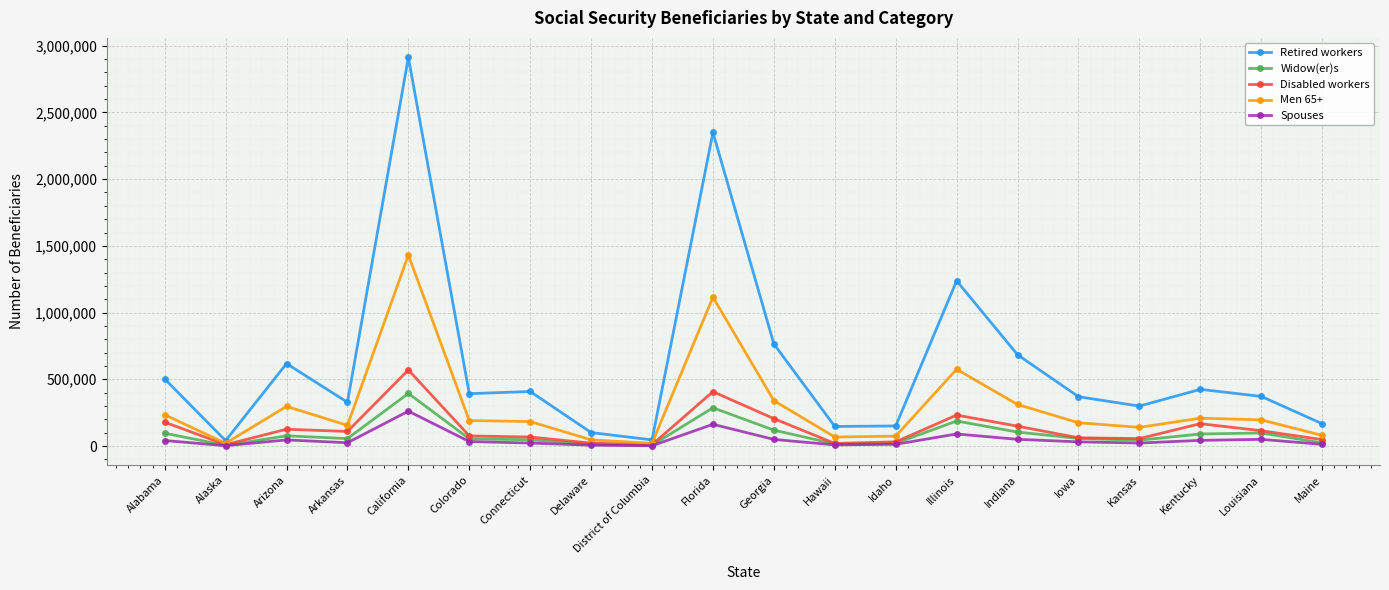

At which label is Men 65+ closest to 725978?

Illinois